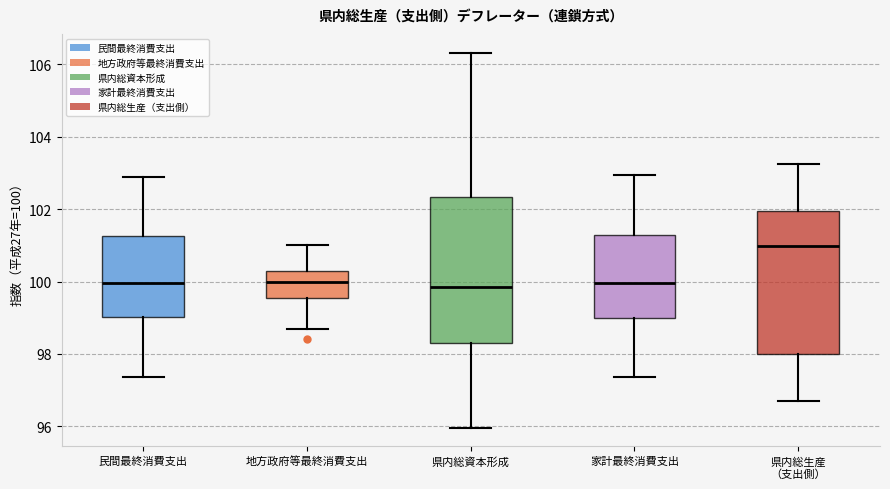

Reading left to right, read every box against the y-axis: the position of its median line, the range the box covers, and the ends of its whiskers. The values are not printed on the chart, so give them approximately, as read against the axis.

民間最終消費支出: median 100.0, box 99.0 to 101.2, whiskers 97.4 to 102.8
地方政府等最終消費支出: median 100.0, box 99.6 to 100.4, whiskers 98.8 to 101.0
県内総資本形成: median 99.8, box 98.2 to 102.4, whiskers 96.0 to 106.4
家計最終消費支出: median 100.0, box 99.0 to 101.2, whiskers 97.4 to 103.0
県内総生産 （支出側）: median 101.0, box 98.0 to 102.0, whiskers 96.8 to 103.2